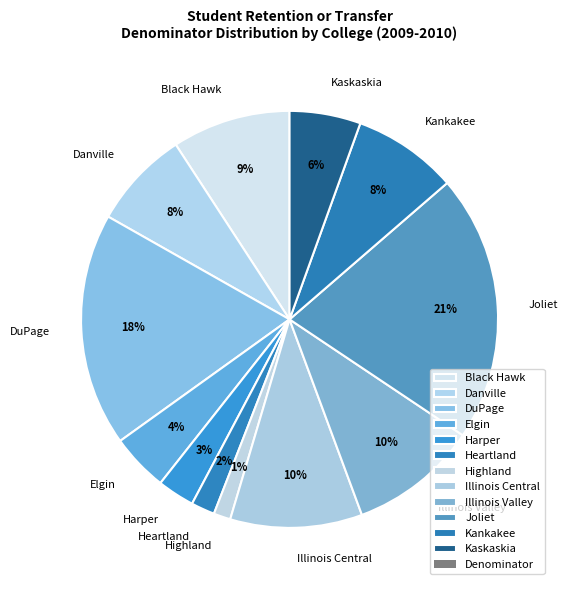

Which has a higher value, Kankakee or Highland?

Kankakee